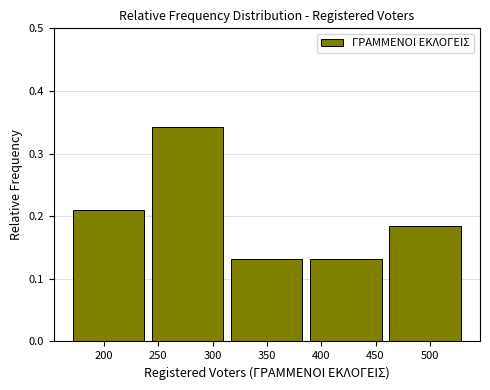

Reading left to right, list every bar in this chart as the range it spans on the x-axis followed by its height. Neither the bar edges nor the heights are printed on the chart, so give them approximately, as read against the axes.

170 to 240: 0.21
240 to 315: 0.34
315 to 385: 0.13
385 to 460: 0.13
460 to 530: 0.18